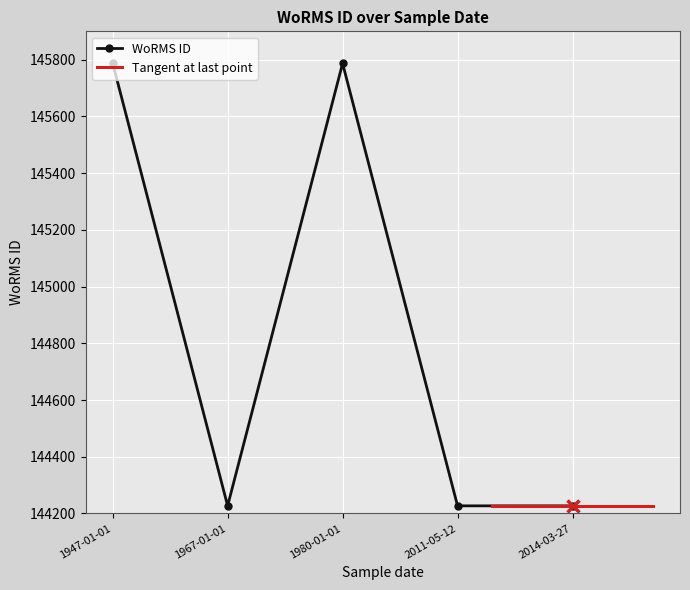

How many values exceed 144227?

2